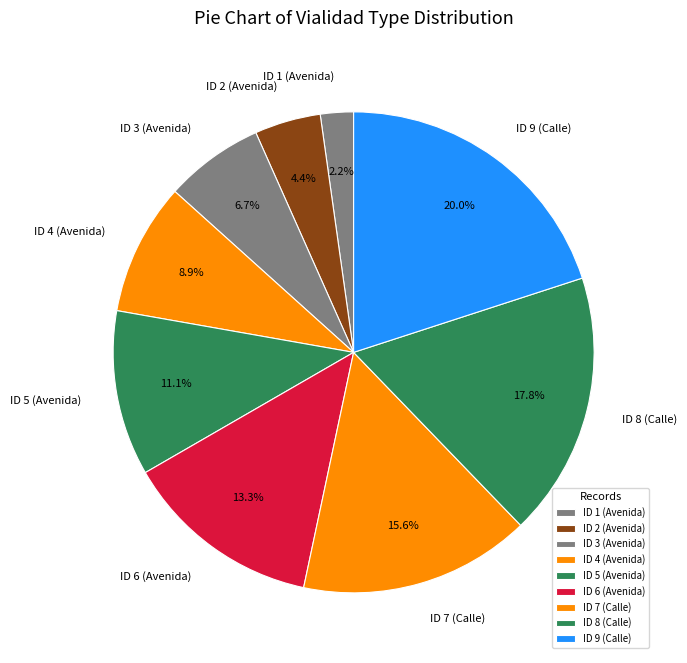

Count the number of slices in the pie.

9